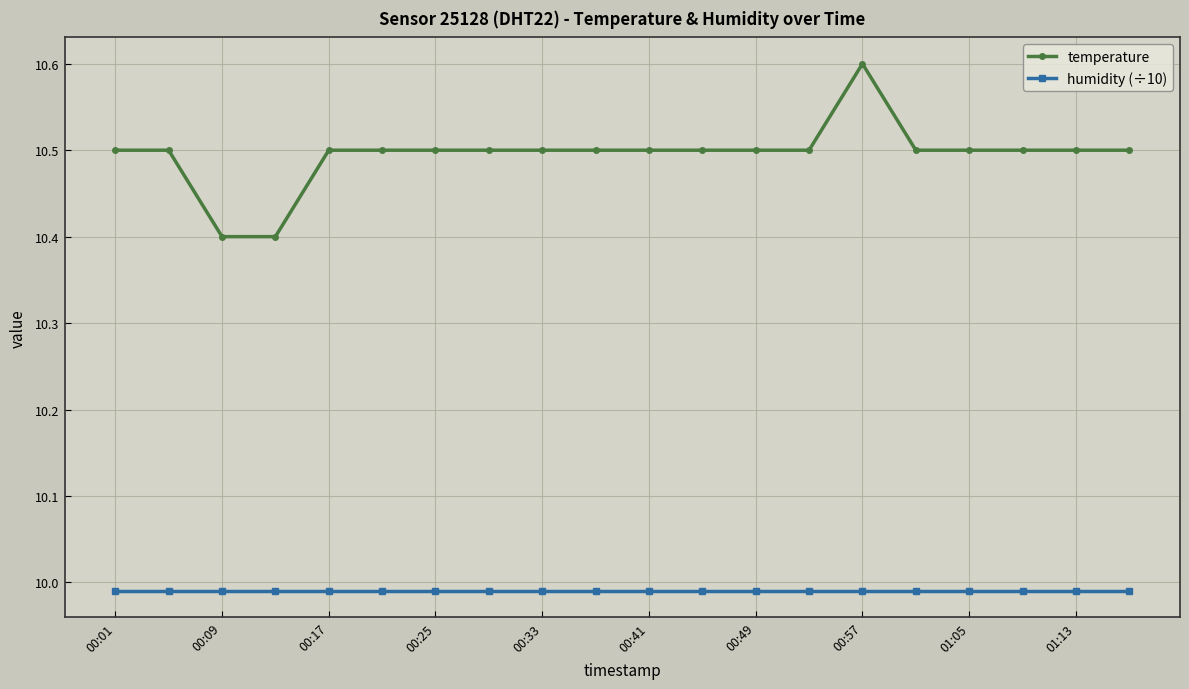

List the series in order of their overall mean, highest first.

temperature, humidity (÷10)